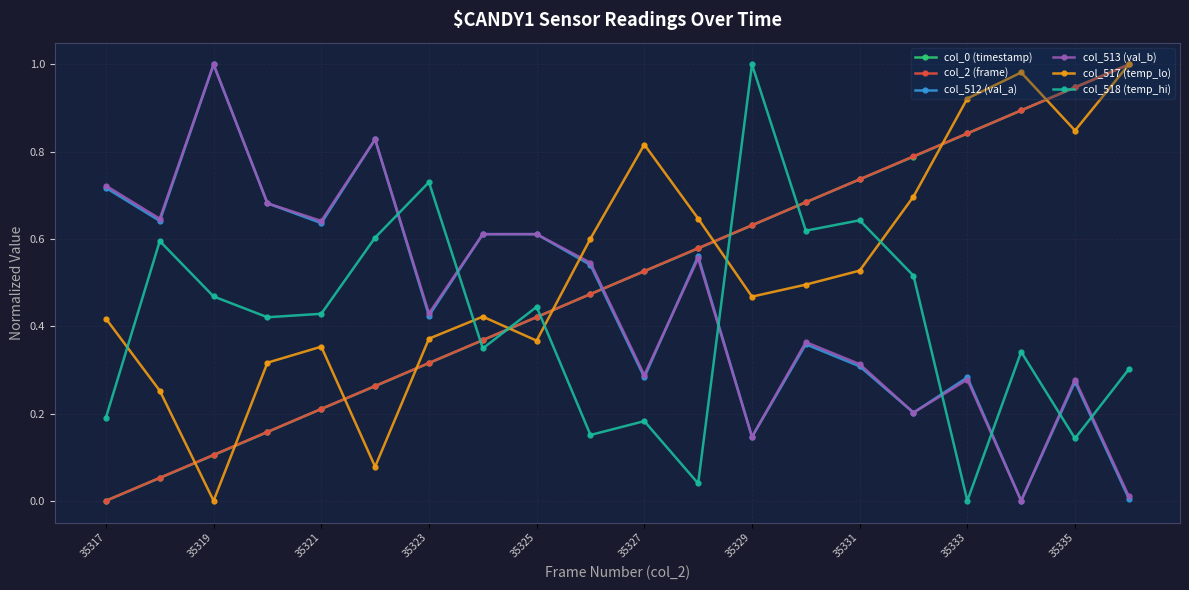

In col_513 (val_b), how many points are lower than both neighbors (excluding endpoints)?

7